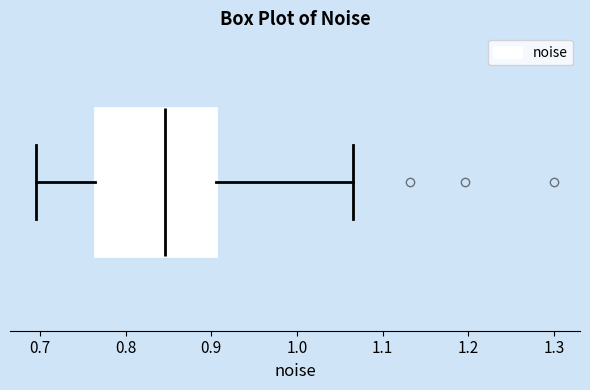

Transcribe this box plot: give where the median line is, the range the box spans, and where the two whiskers end, as read against the x-axis. The values are not printed on the chart, so give them approximately, as read against the axis.

median 0.85, box 0.76 to 0.91, whiskers 0.70 to 1.06